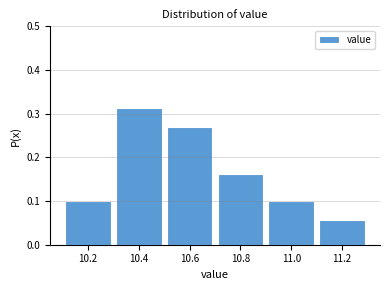

What is the height of the bar covering 10.7 to 10.9 on the x-axis? The values are not printed on the chart, so give them approximately, as read against the axis.

0.16